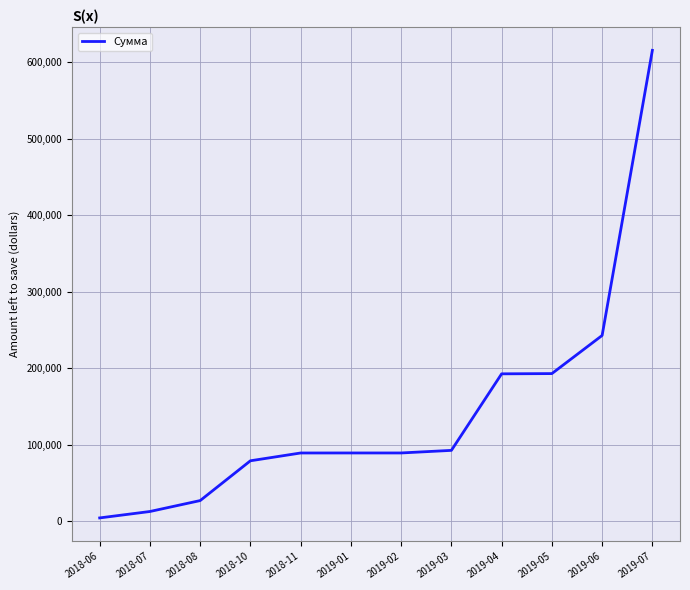

What is the sum of all values?

1726941.1